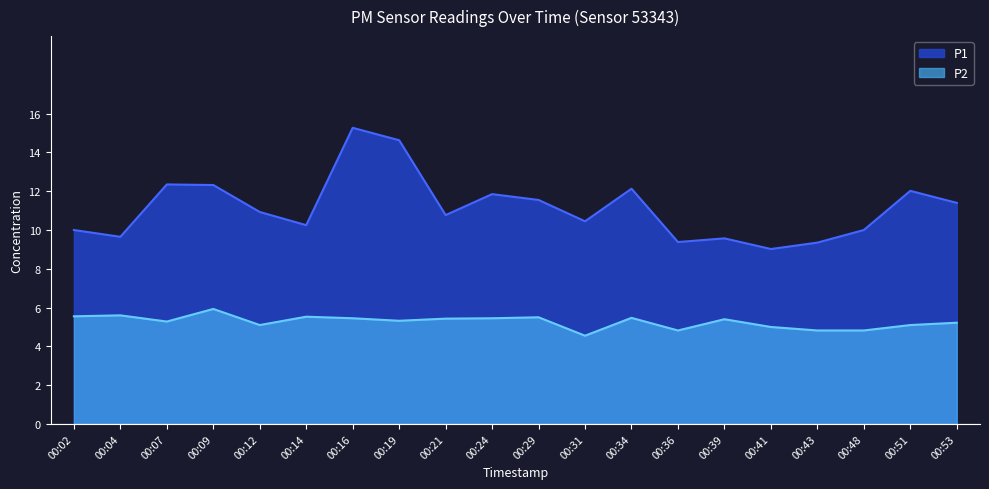

True or false: P1 and P2 intersect in this chart.

False